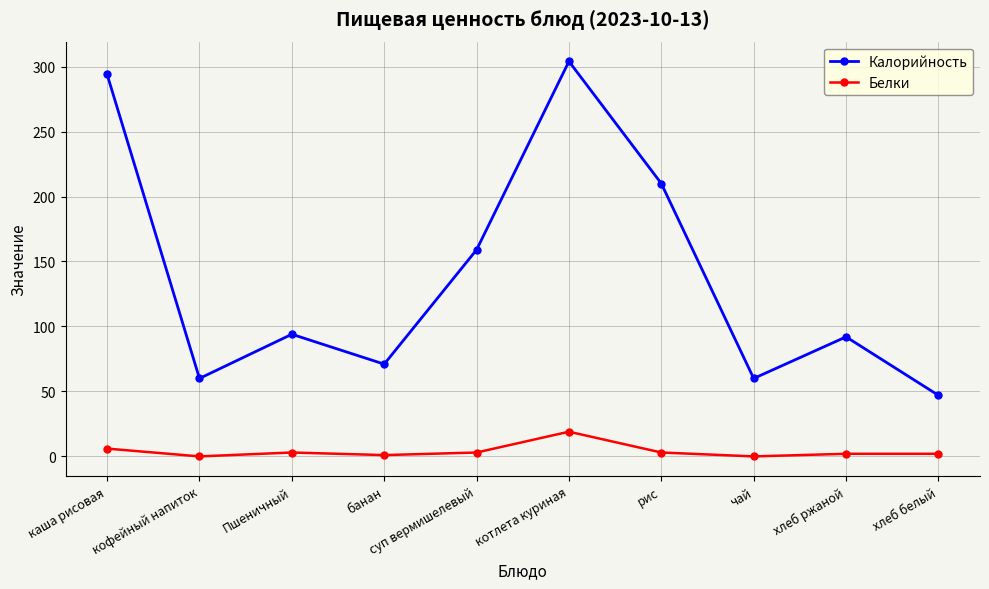

Which series has the largest total across all categories?

Калорийность